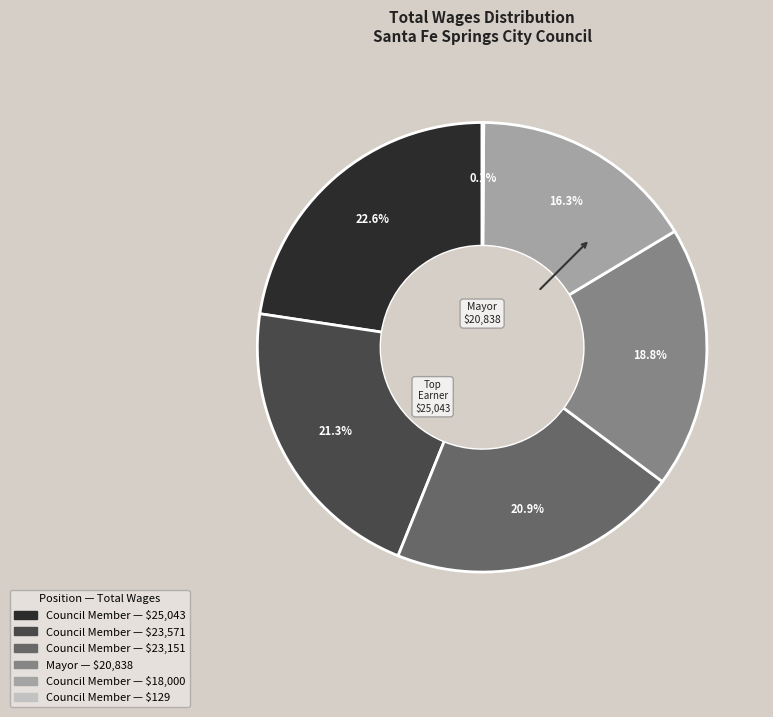

Is there any slice that represents more than half of the pie?

No